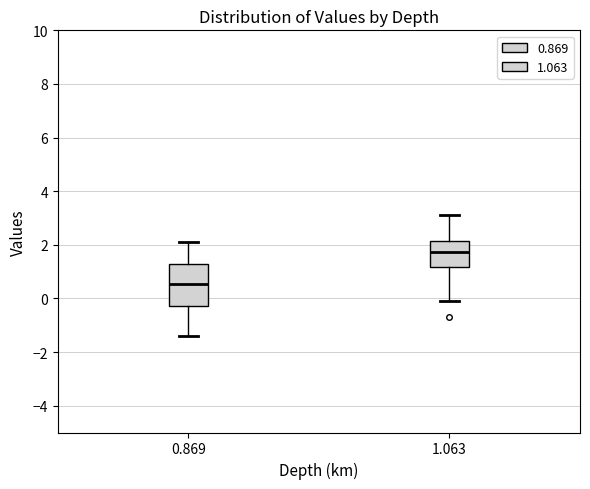

Which box's median line is the highest?

1.063